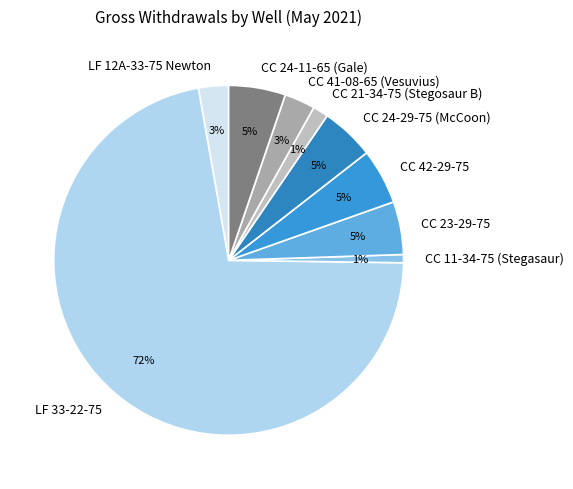

Do CC 23-29-75 and LF 12A-33-75 Newton together represent more than half of the pie?

No